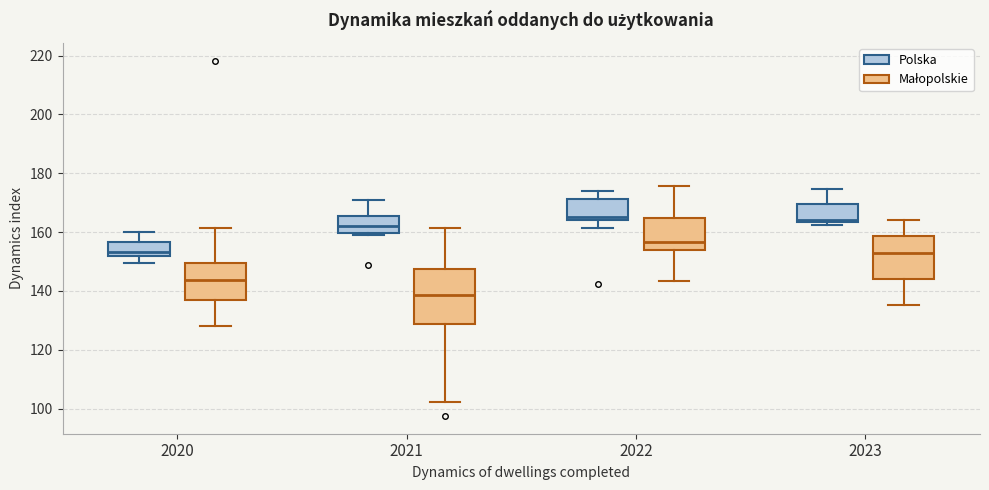

Which box is the tallest, from its lower edge to its upper edge?

2021 (Małopolskie)